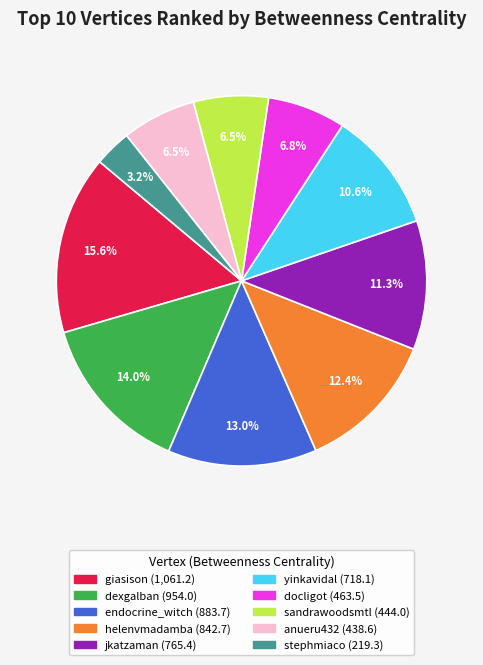

Combined, do anueru432 and sandrawoodsmtl account for over 50%?

No